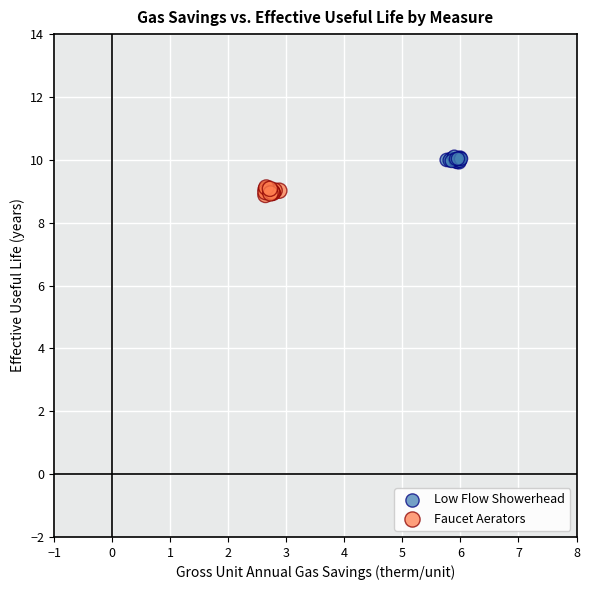

Which series reaches the maximum Y coordinate?

Low Flow Showerhead